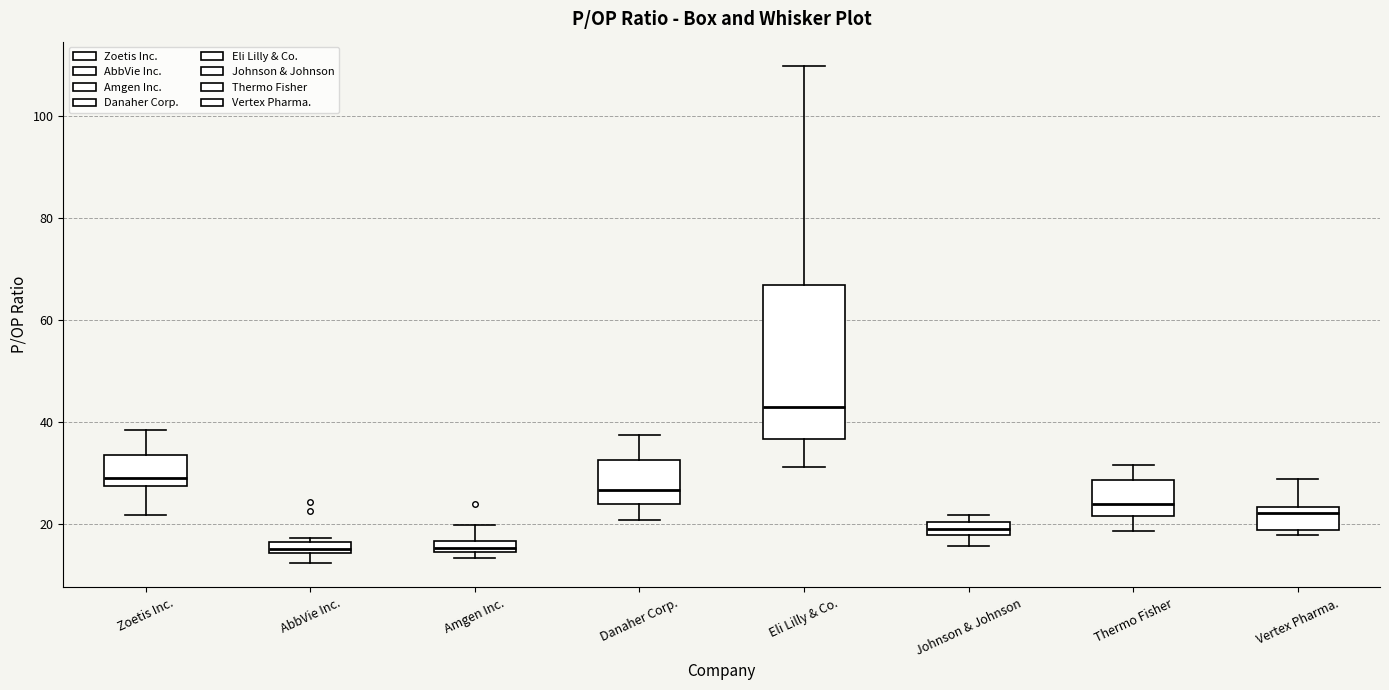

Which box is the tallest, from its lower edge to its upper edge?

Eli Lilly & Co.